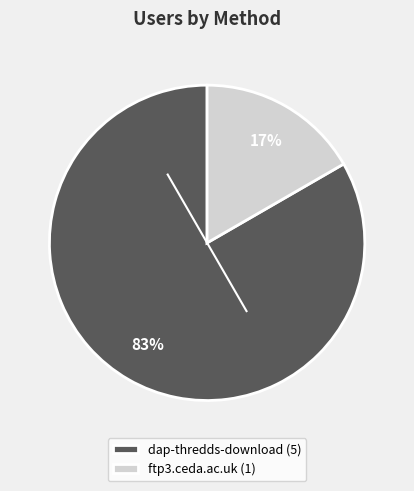

How many segments does this pie chart have?

2